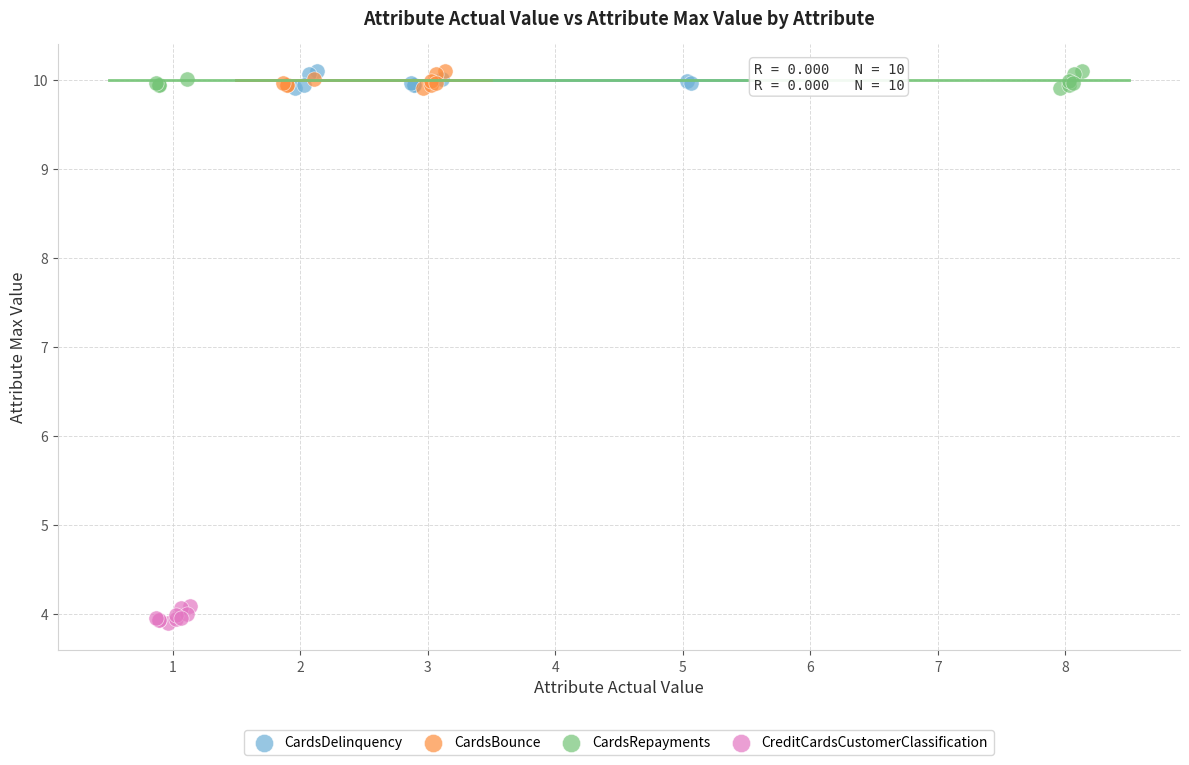

Which series reaches the minimum Y coordinate?

CreditCardsCustomerClassification